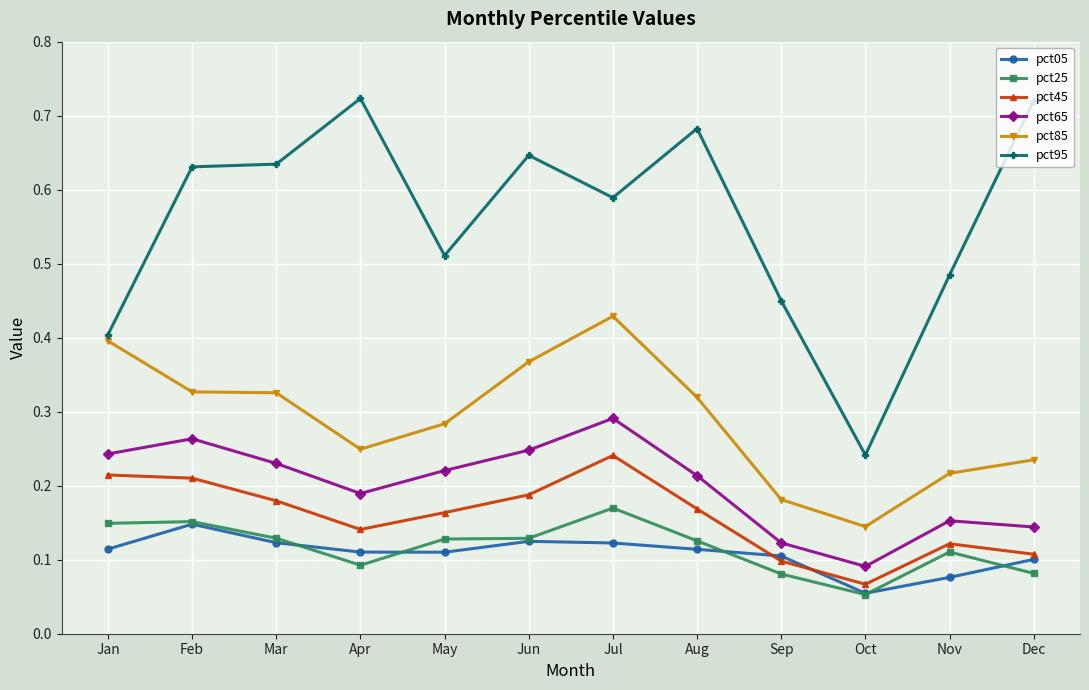

At which category is the sum across all series the highest?

Jul